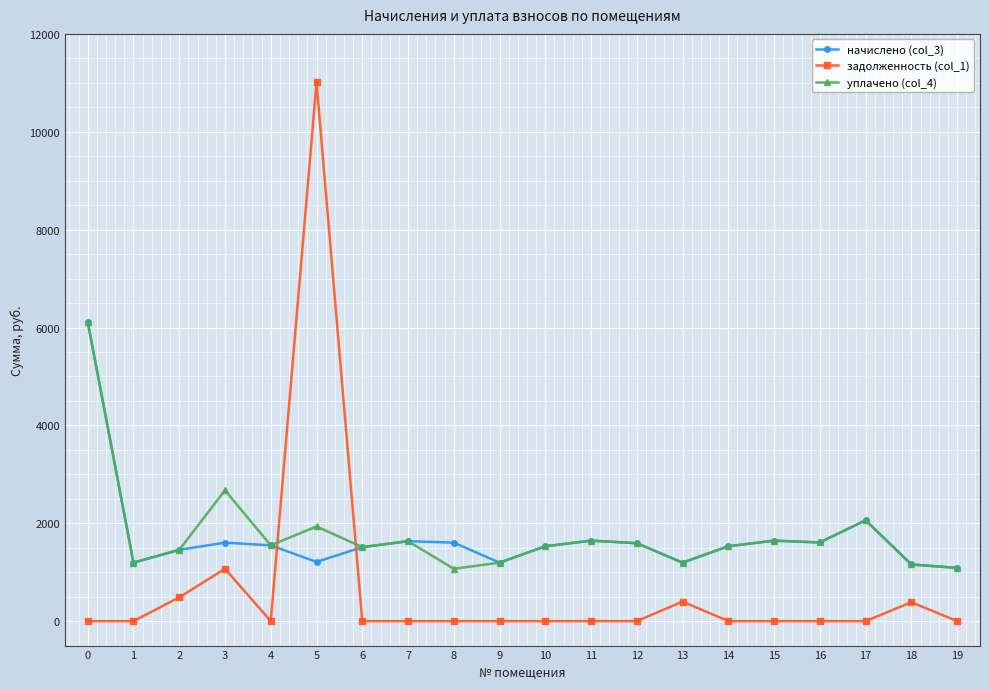

What is the difference between the начислено (col_3) values at 19 and 6?

424.0